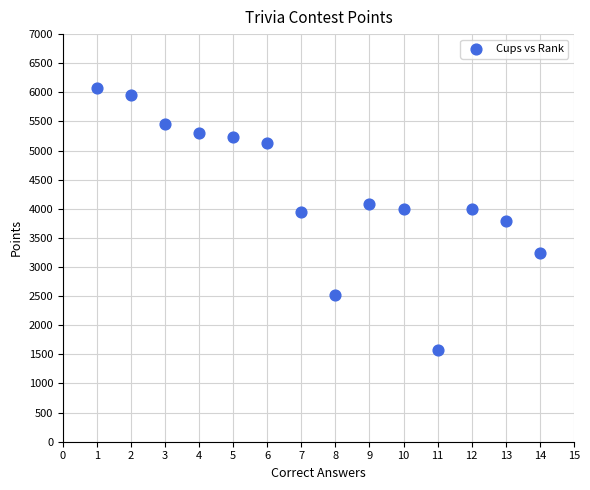

What is the range of X values (max minus min)?

13